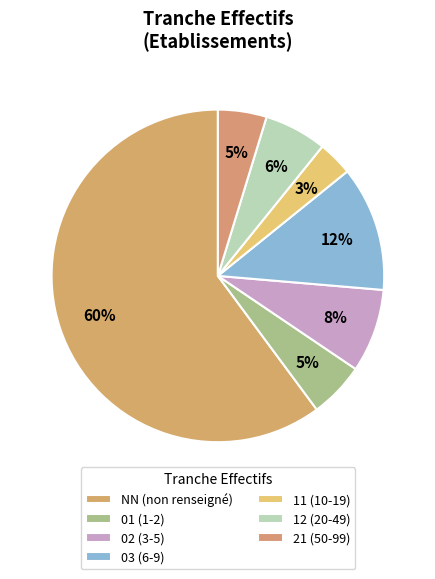

To the nearest percent, what is the combined percentage of 12 and 03?

18%